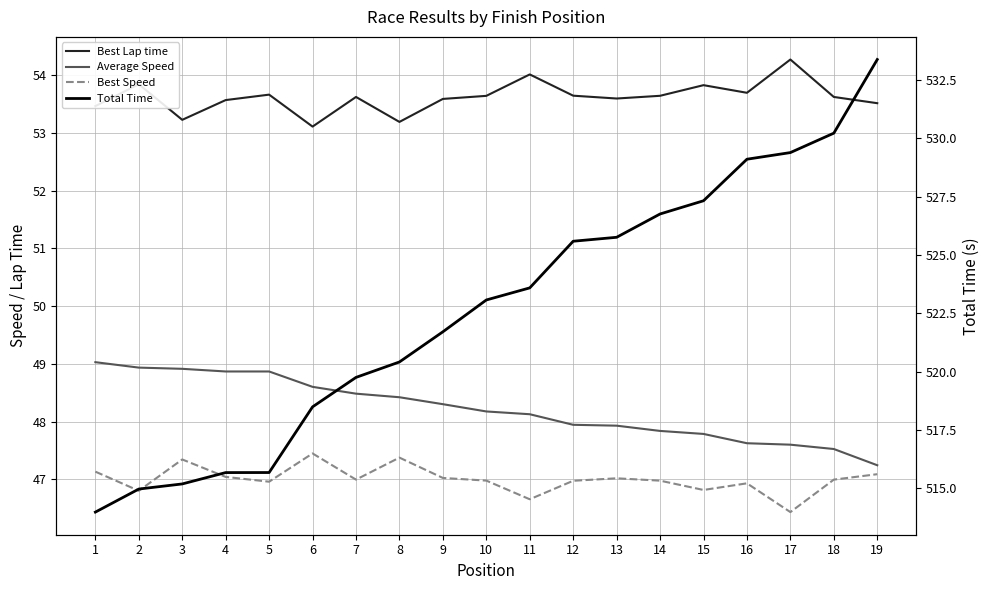

Between 3 and 14, which series saw the biggest shift?

Total Time